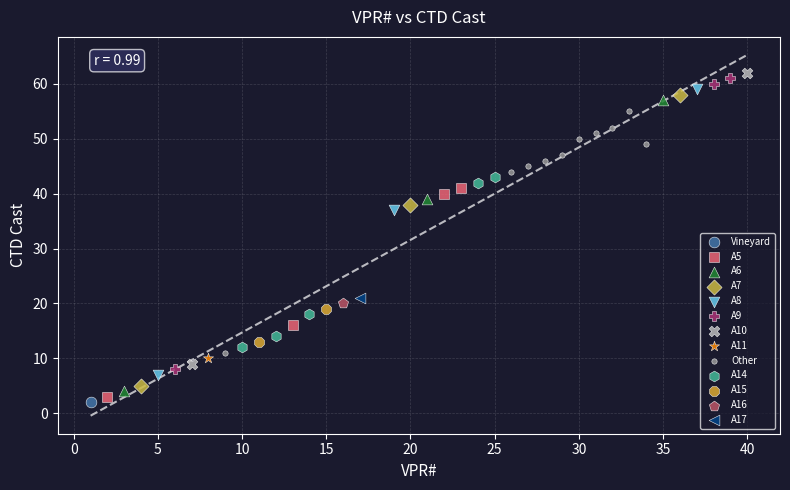

What are all the series names shown in the legend?

Vineyard, A5, A6, A7, A8, A9, A10, A11, Other, A14, A15, A16, A17